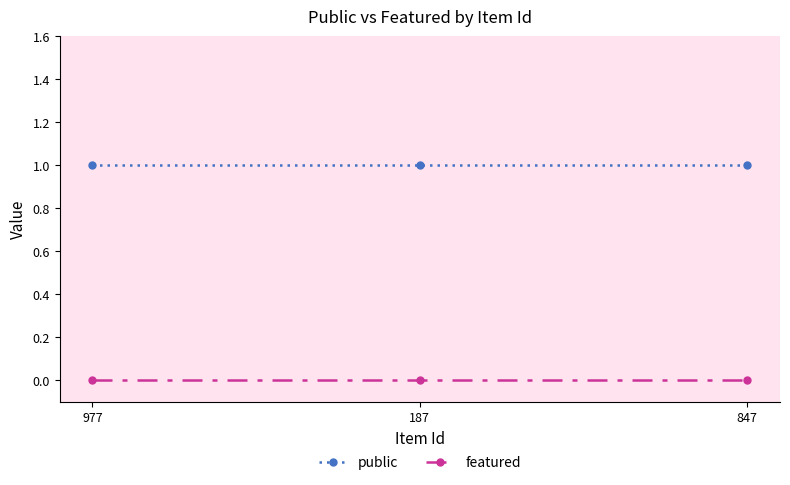

List the series in order of their overall mean, lowest first.

featured, public